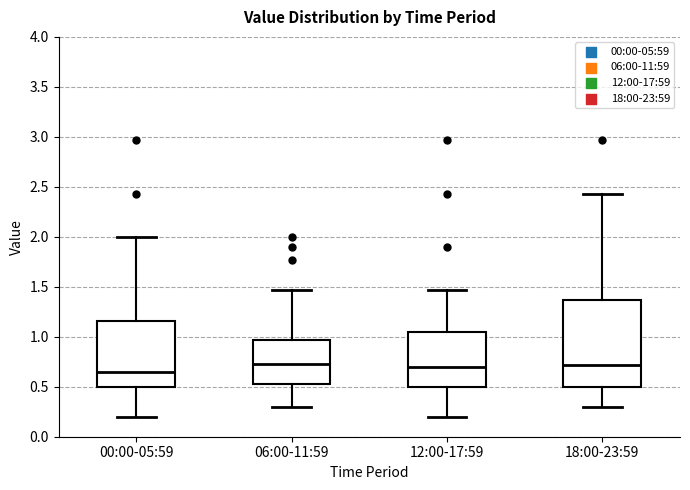

Reading left to right, transcribe this box plot: for each box, give where its median line is, the range the box spans, and where its two whiskers end, as read against the y-axis. The values are not printed on the chart, so give them approximately, as read against the axis.

00:00-05:59: median 0.65, box 0.50 to 1.15, whiskers 0.20 to 2.00
06:00-11:59: median 0.75, box 0.50 to 0.95, whiskers 0.30 to 1.45
12:00-17:59: median 0.70, box 0.50 to 1.05, whiskers 0.20 to 1.45
18:00-23:59: median 0.70, box 0.50 to 1.35, whiskers 0.30 to 2.45